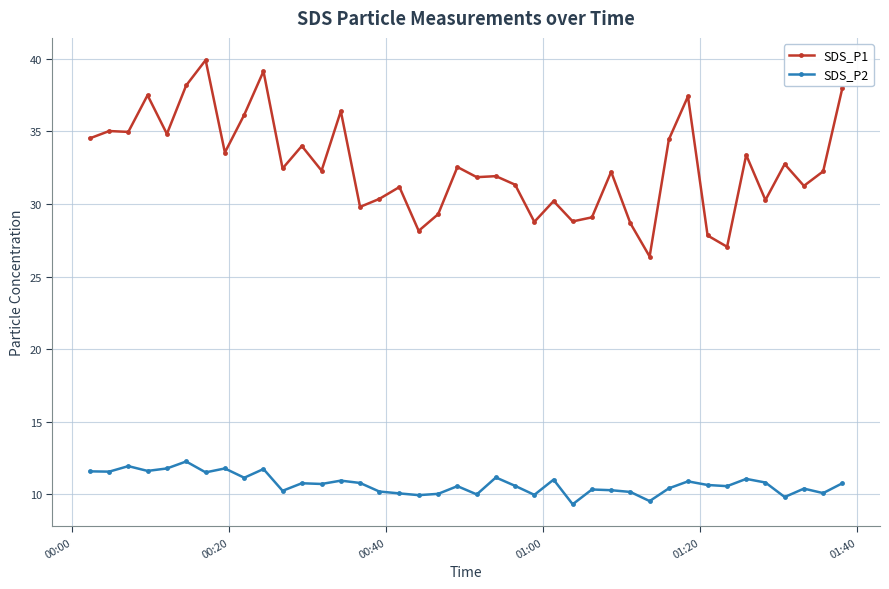

Count the number of categories in the chart.

40